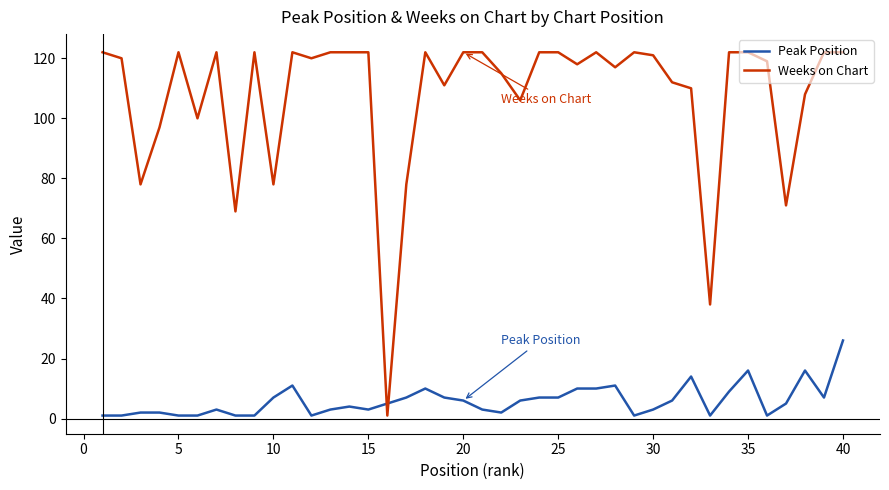

Which series has the largest total across all categories?

Weeks on Chart